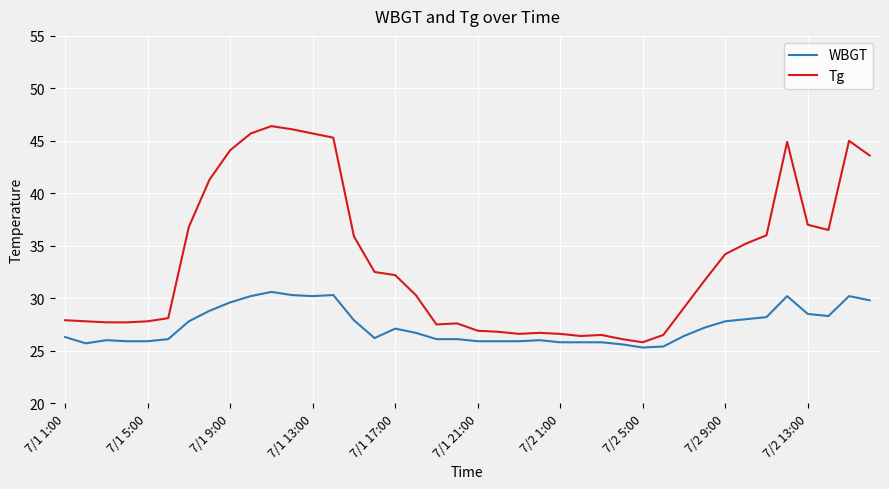

What is the difference between the maximum and minimum values in the WBGT series?

5.3